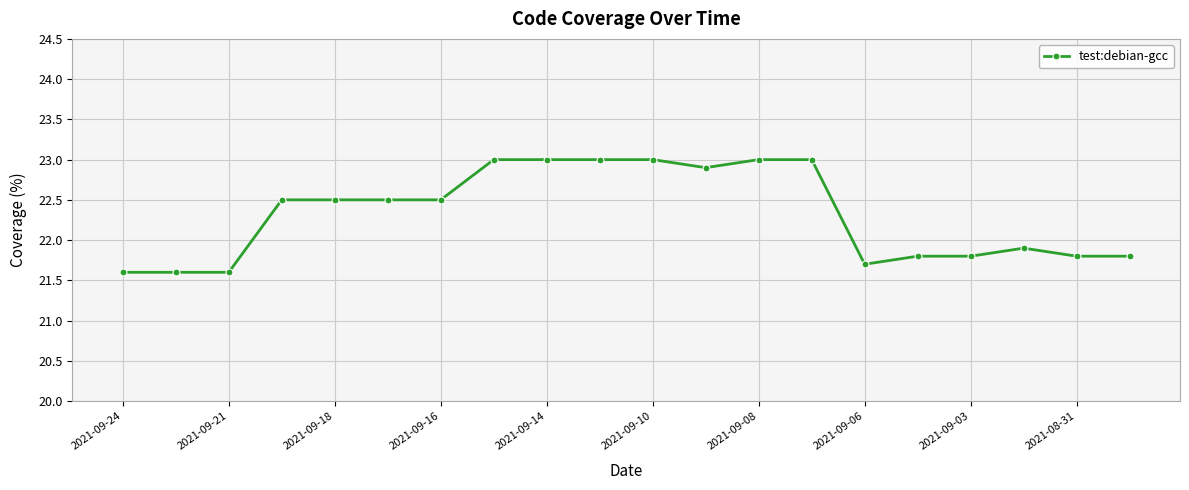

Reading left to right, list all the values displayed in this chart.

21.6	21.6	21.6	22.5	22.5	22.5	22.5	23.0	23.0	23.0	23.0	22.9	23.0	23.0	21.7	21.8	21.8	21.9	21.8	21.8